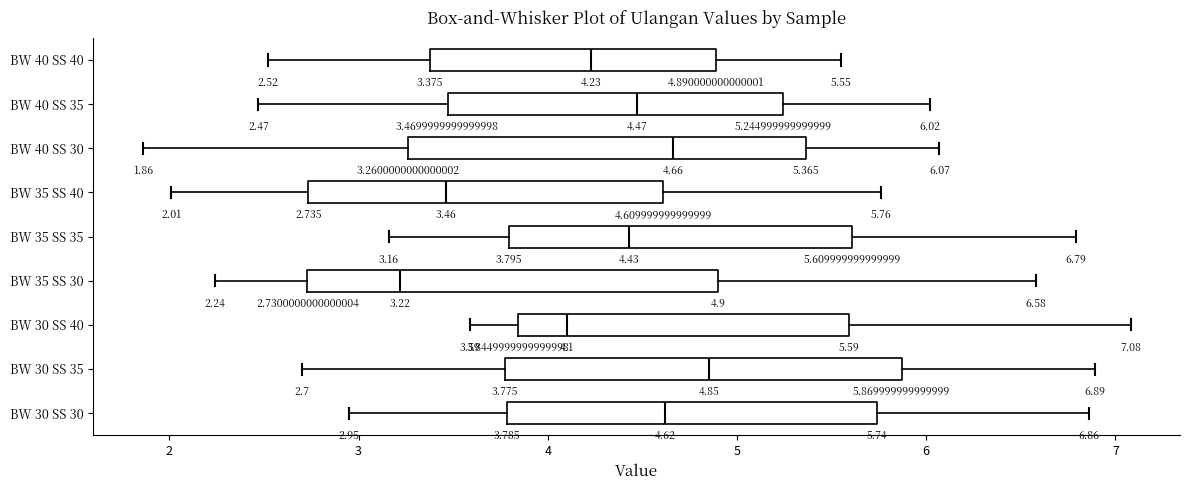

Which box's median line is the furthest to the left?

BW 35 SS 30